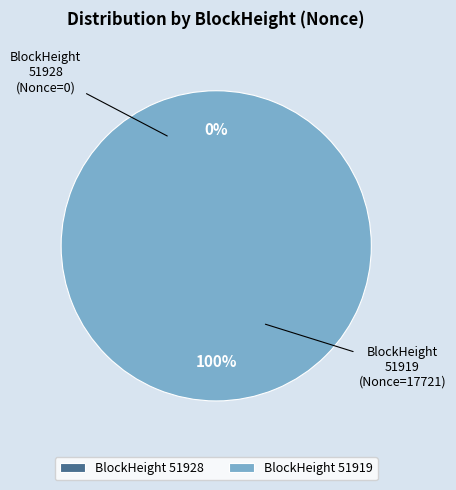

What is the change in value from 51928 to 51919?

+17721